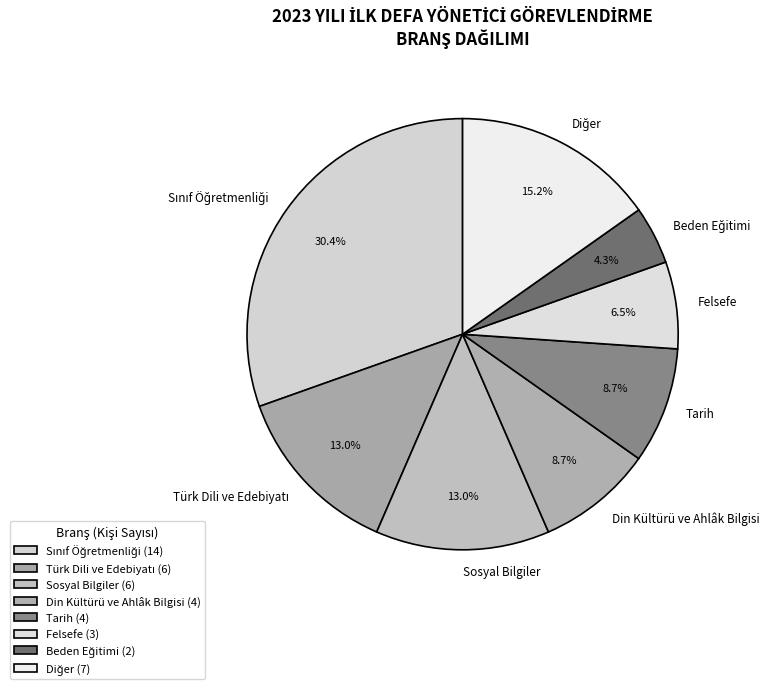

Is there any slice that represents more than half of the pie?

No